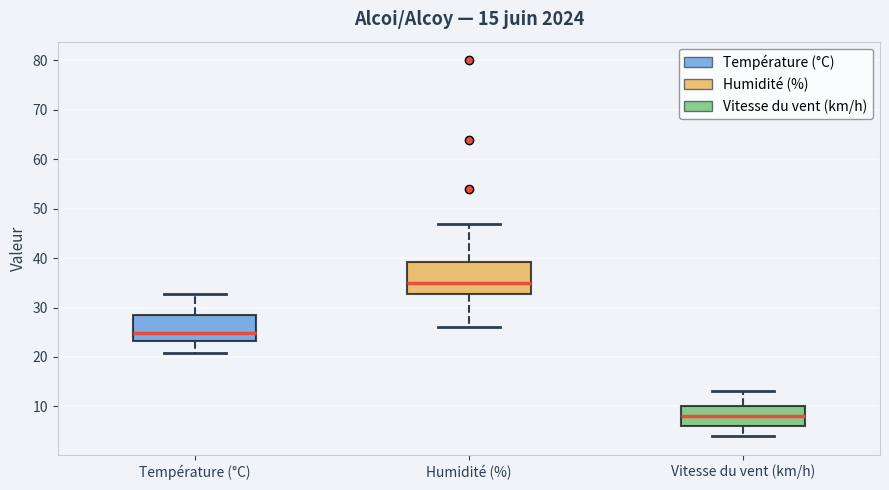

Which box has the lowest median line?

Vitesse du vent (km/h)